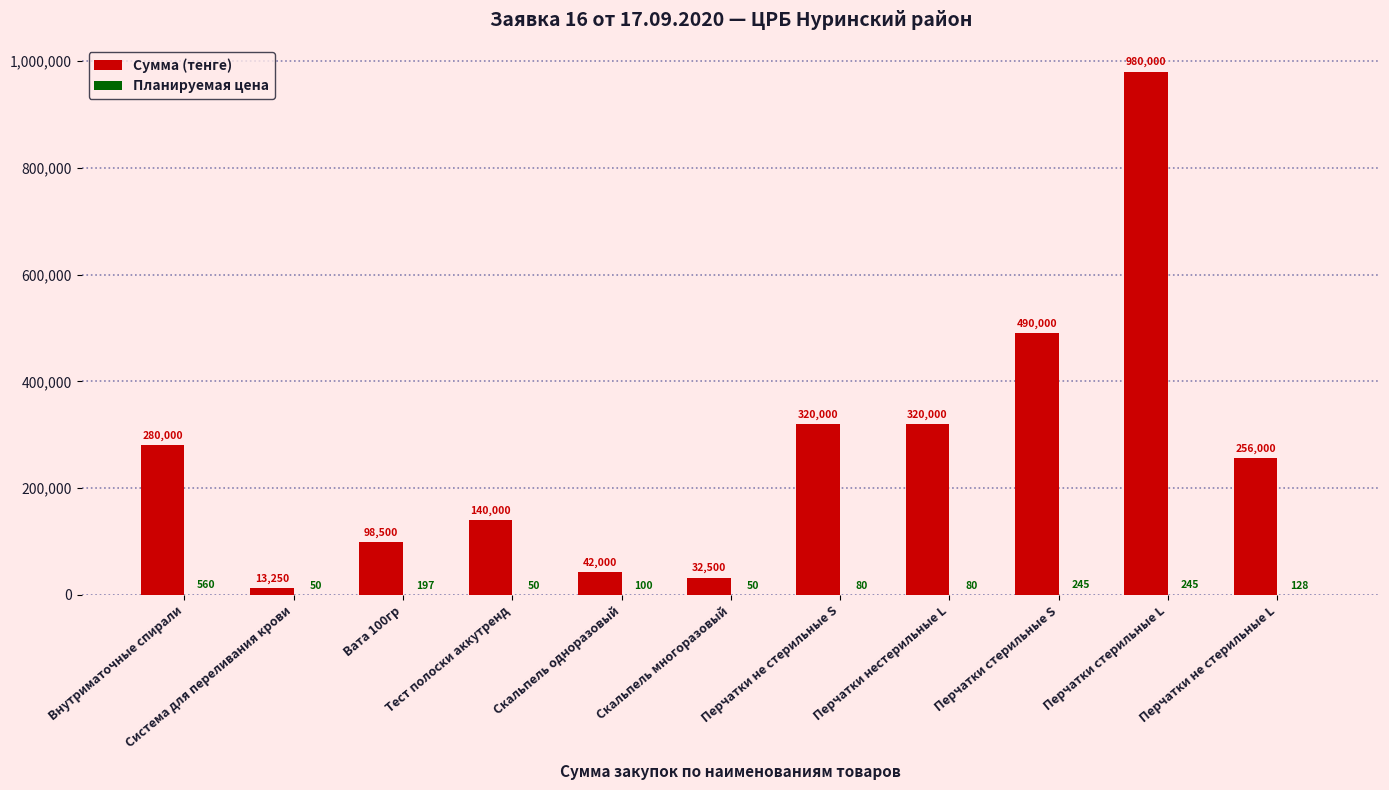

What is the greatest value displayed?

980000